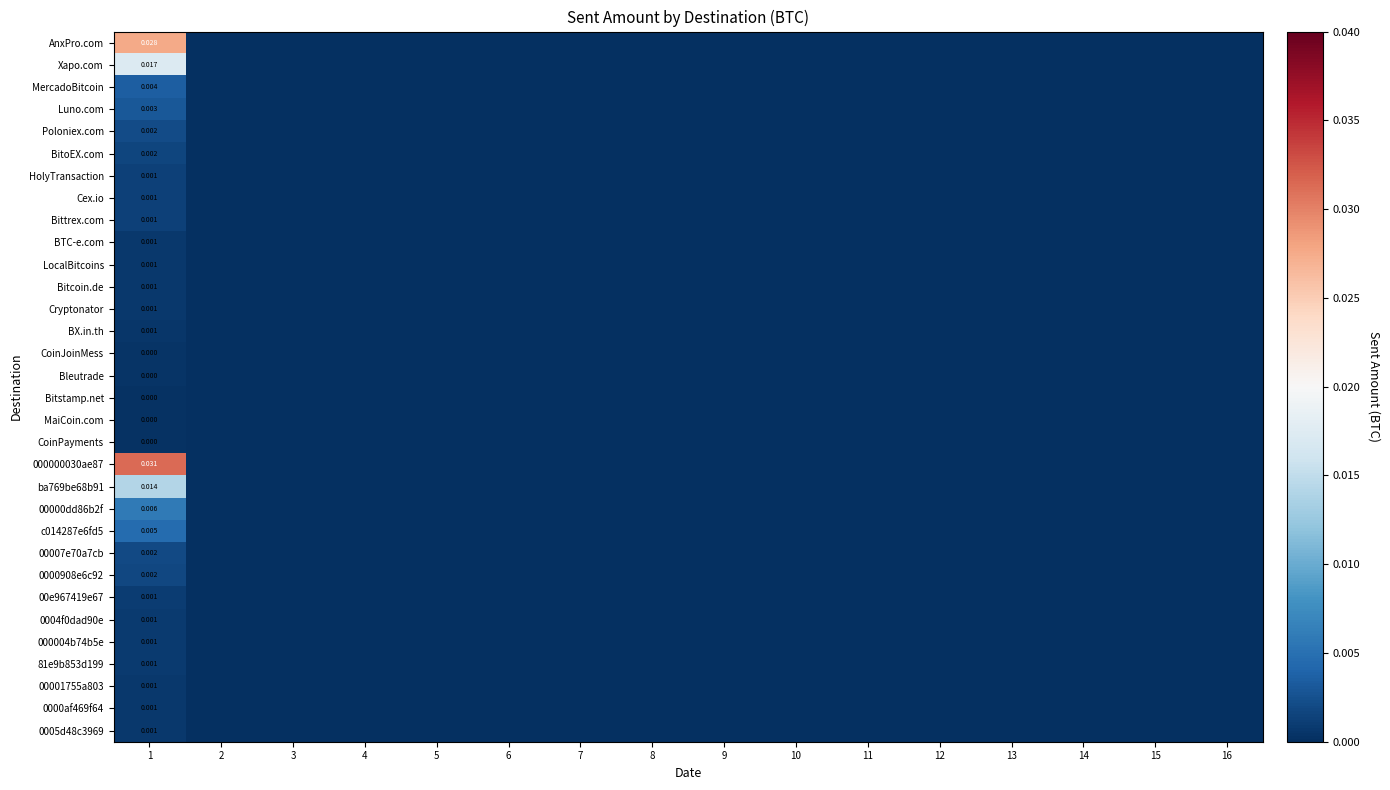

Between 16 and 8, which is larger?

16